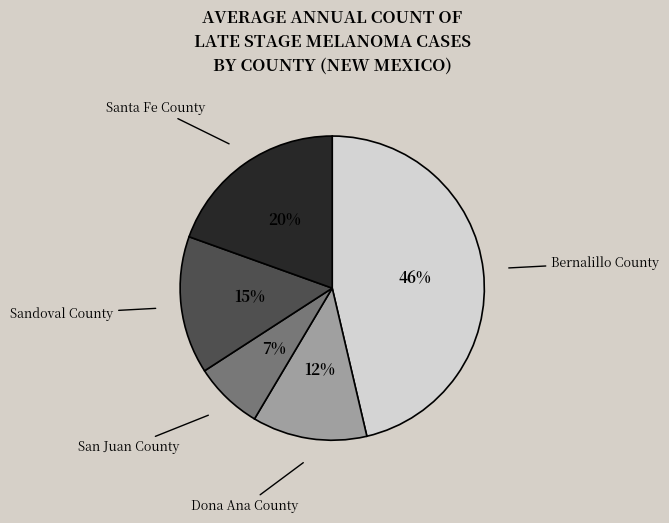

To the nearest percent, what percentage of the pie is Sandoval County?

15%